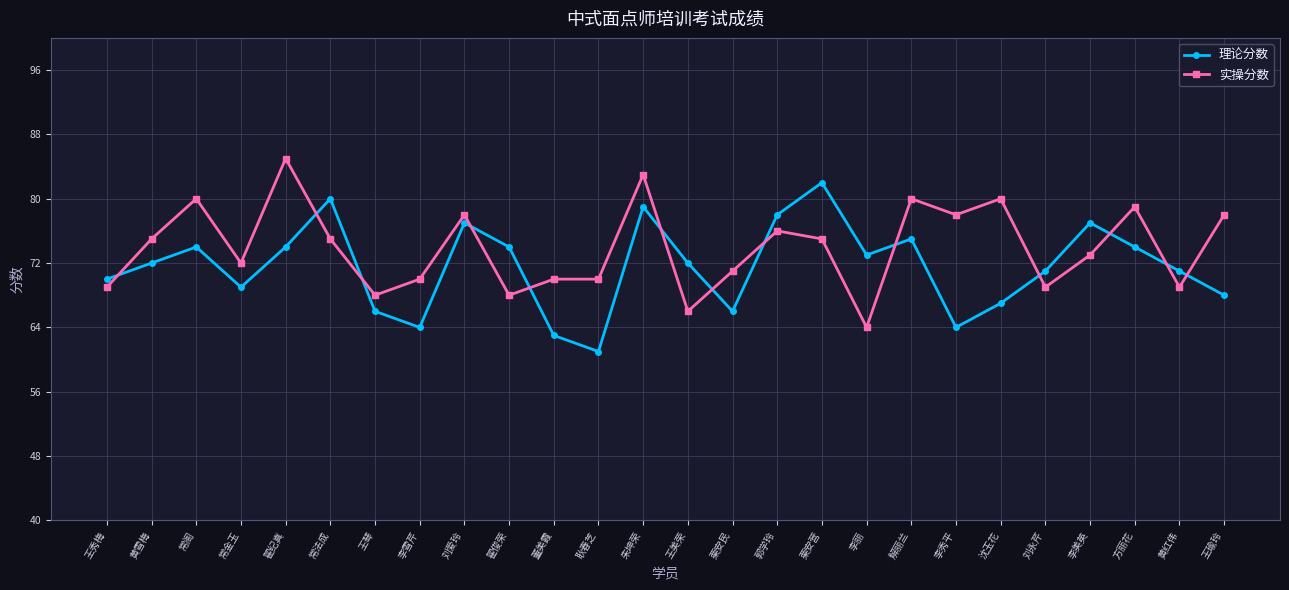

What is the difference between the highest and lowest values at 解丽兰?

5